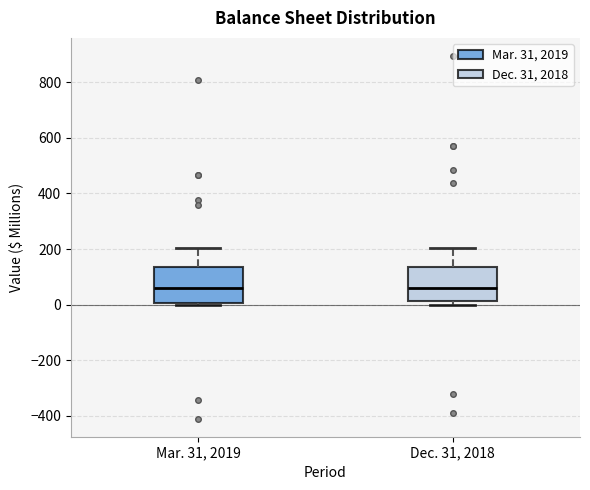

Reading left to right, read every box against the y-axis: the position of its median line, the range the box covers, and the ends of its whiskers. The values are not printed on the chart, so give them approximately, as read against the axis.

Mar. 31, 2019: median 60, box 0 to 140, whiskers 0 (just below the box's lower edge) to 200
Dec. 31, 2018: median 60, box 20 to 140, whiskers 0 to 200